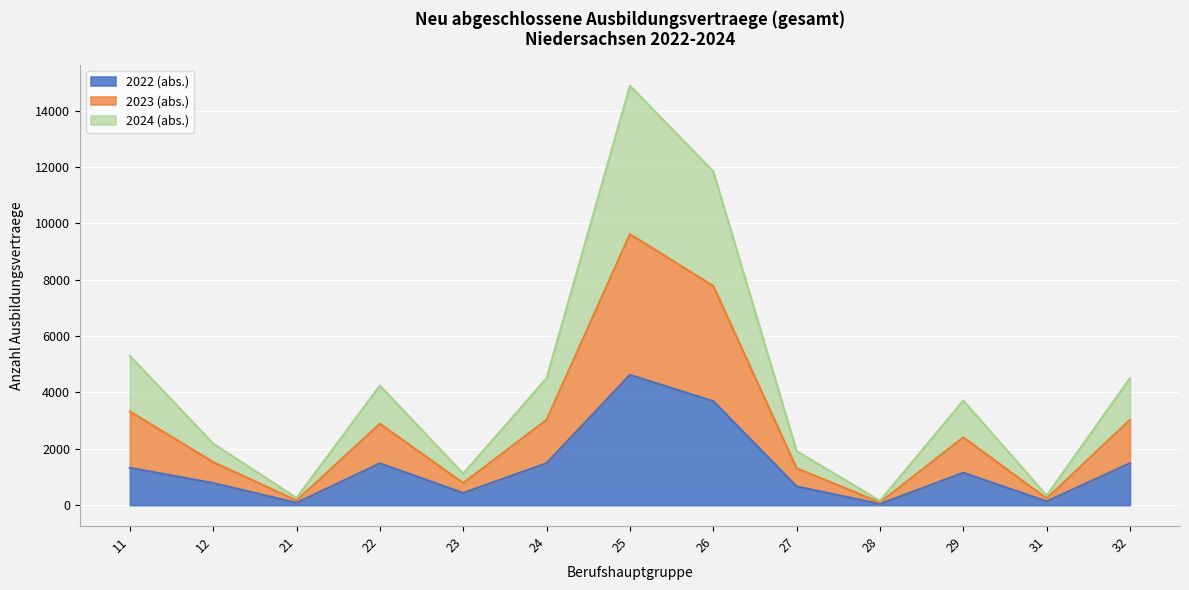

True or false: 2023 (abs.) has more than 1 interior local peaks.

True